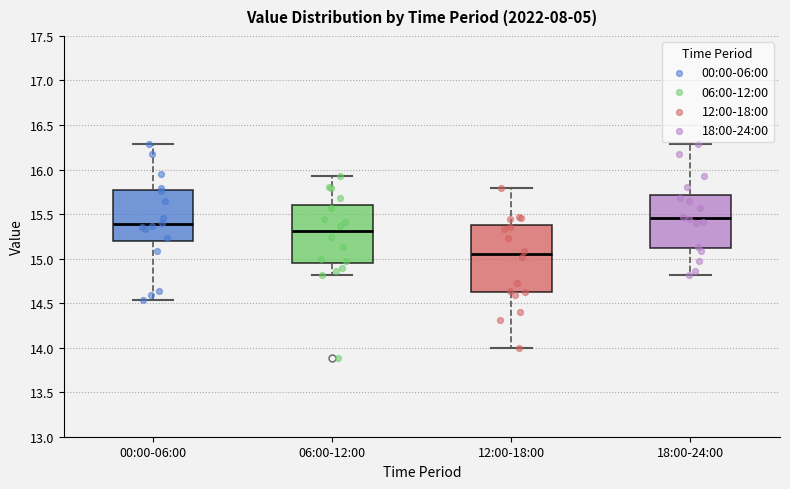

Reading left to right, transcribe this box plot: for each box, give where its median line is, the range the box spans, and where its two whiskers end, as read against the y-axis. The values are not printed on the chart, so give them approximately, as read against the axis.

00:00-06:00: median 15.40, box 15.20 to 15.75, whiskers 14.55 to 16.30
06:00-12:00: median 15.30, box 14.95 to 15.60, whiskers 14.80 to 15.95
12:00-18:00: median 15.05, box 14.60 to 15.40, whiskers 14.00 to 15.80
18:00-24:00: median 15.45, box 15.10 to 15.70, whiskers 14.80 to 16.30